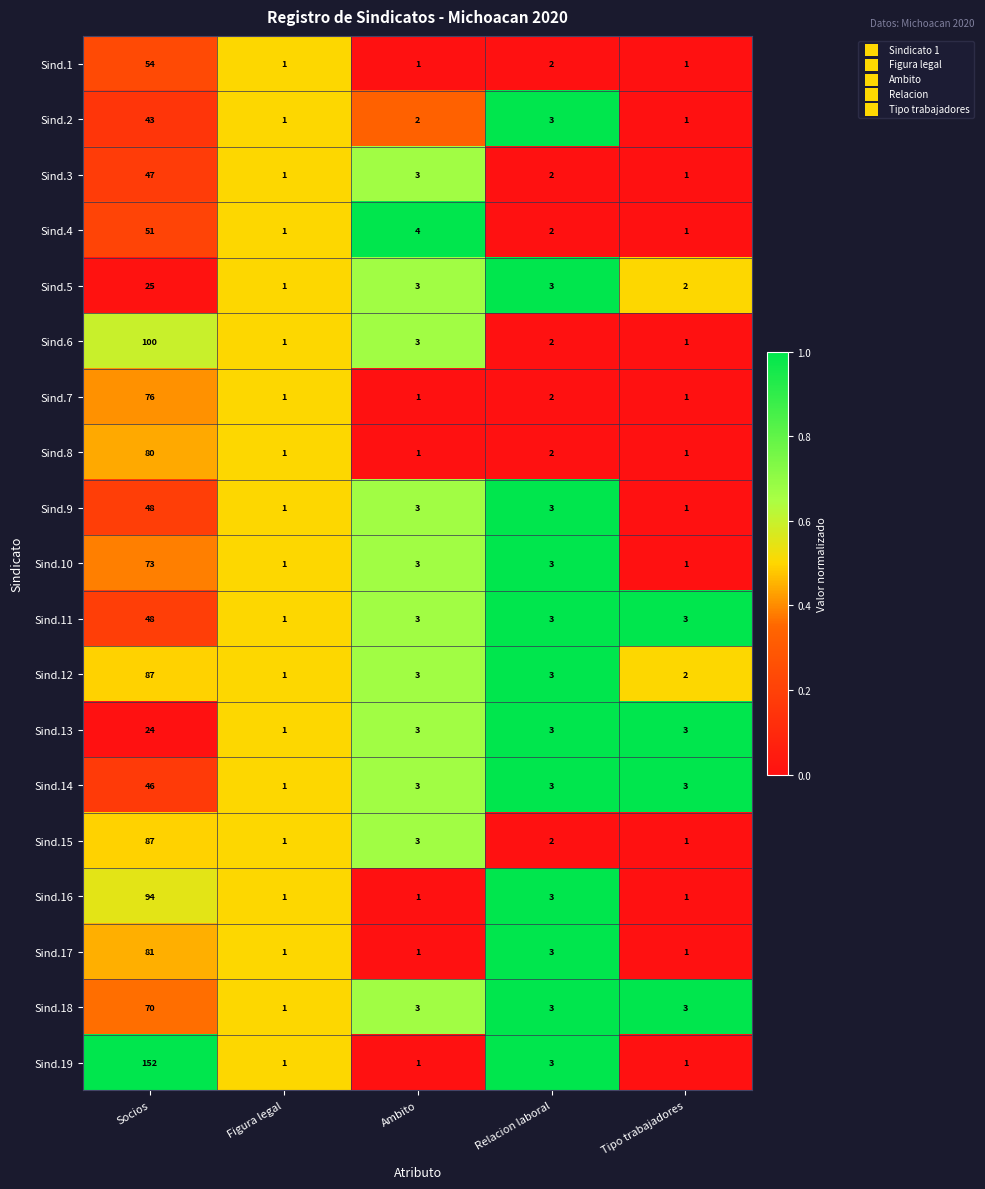

What is the total value across all series at Ambito?

45